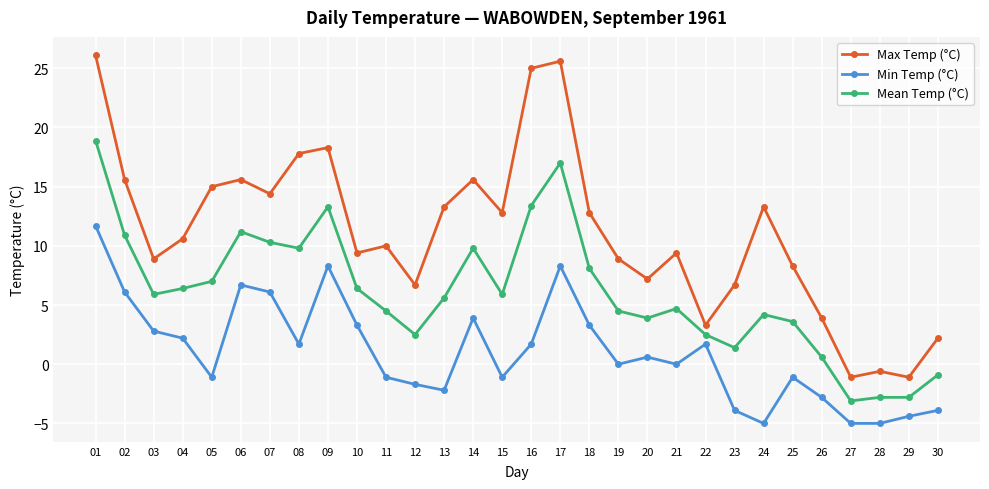

Which series has the widest spread of values?

Max Temp (°C)